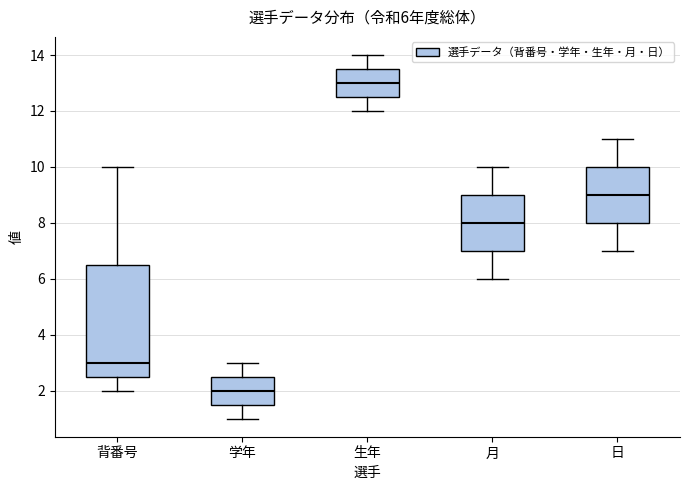

Which box has the highest median line?

生年